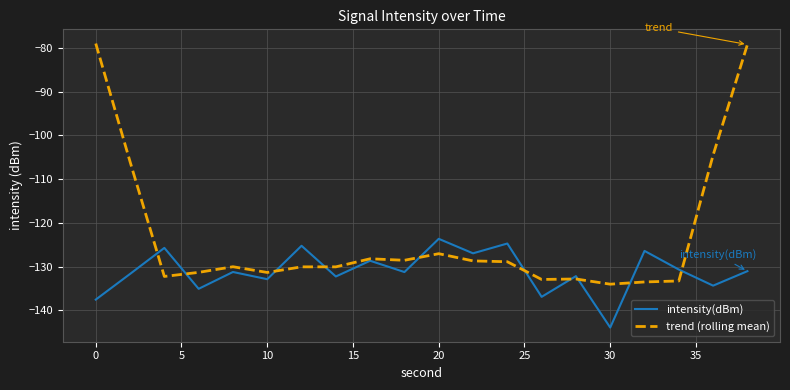

Rank the series by their average value, from highest to lowest.

trend (rolling mean), intensity(dBm)